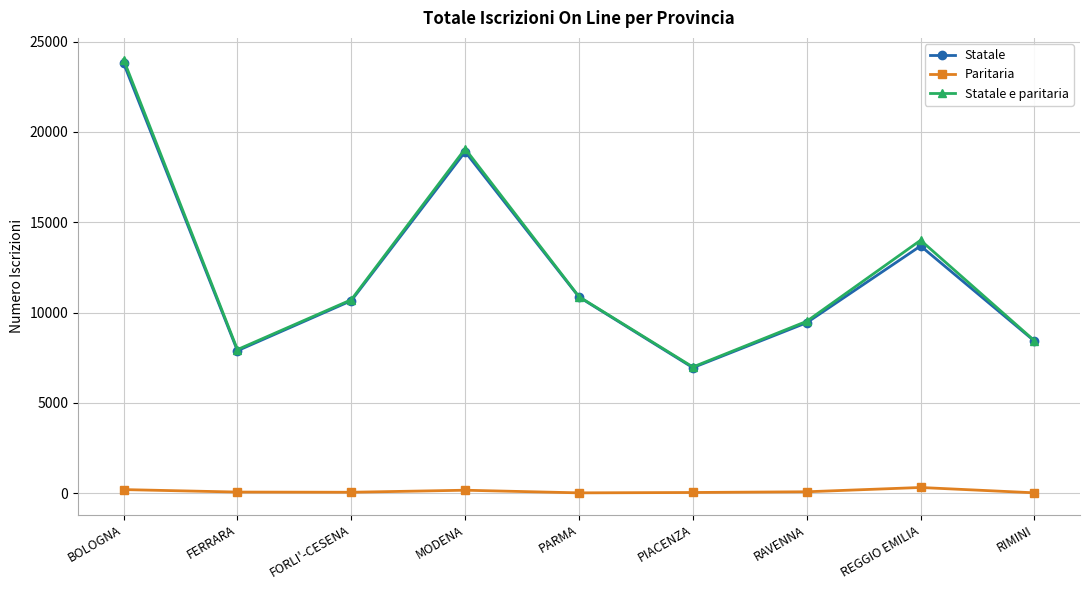

What is the difference between the second highest and minimum values in the Paritaria series?

181